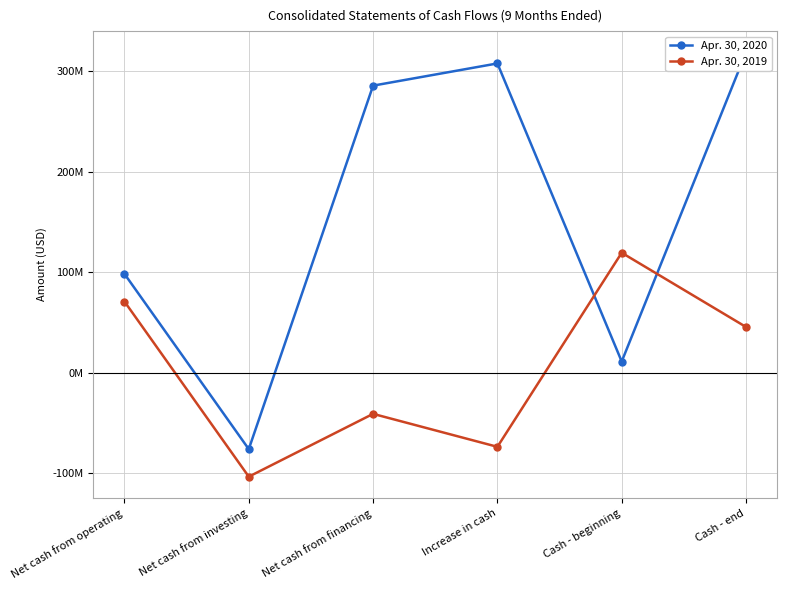

Does the chart have visible grid lines?

Yes